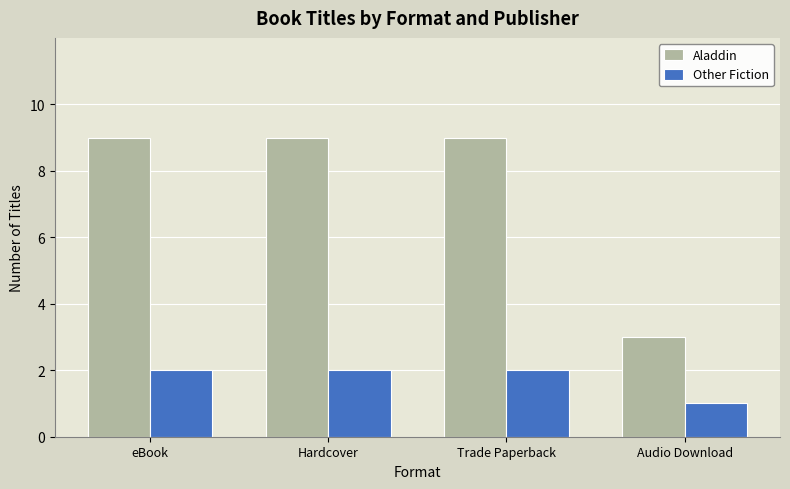

What value does the Aladdin series have at eBook?

9